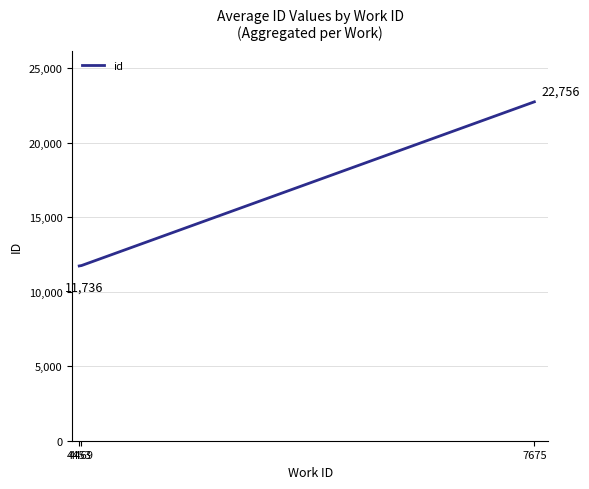

Does the chart have visible grid lines?

Yes